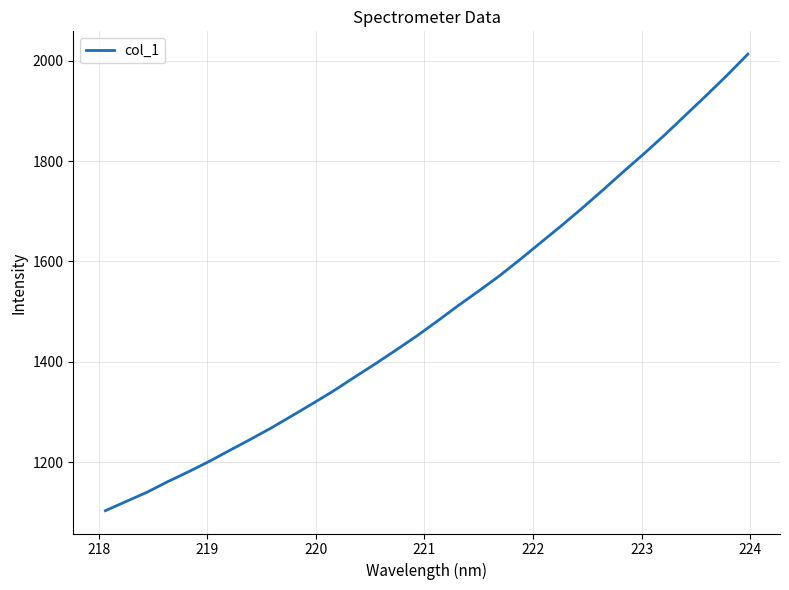

What is the maximum value shown in the chart?

2013.4